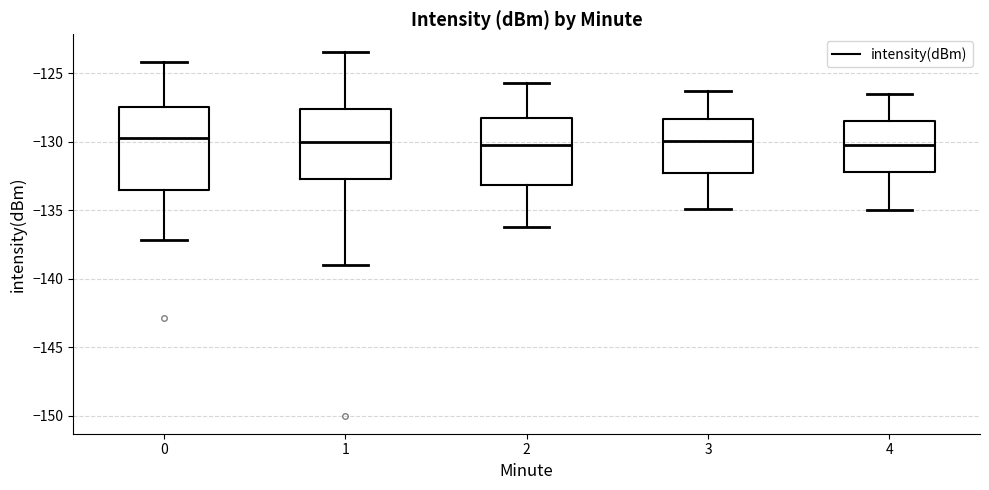

Which box is the tallest, from its lower edge to its upper edge?

0